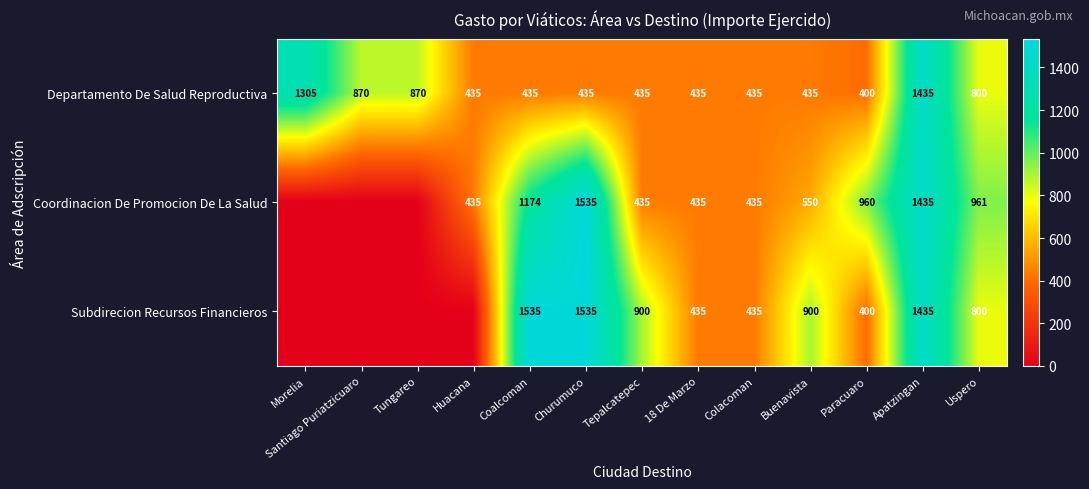

What is the difference between the Subdirecion Recursos Financieros values at Tepalcatepec and Churumuco?

635